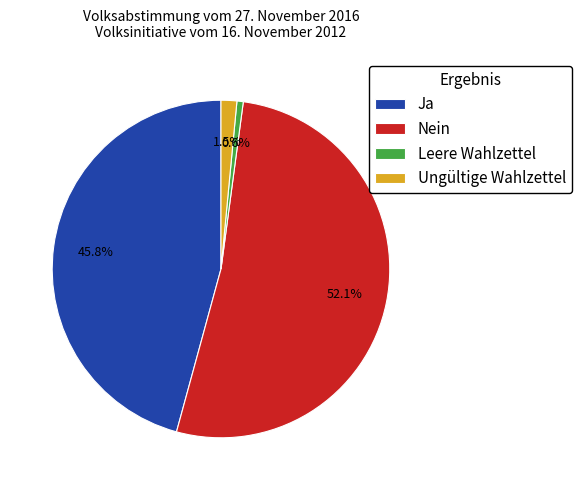

Count the number of slices in the pie.

4